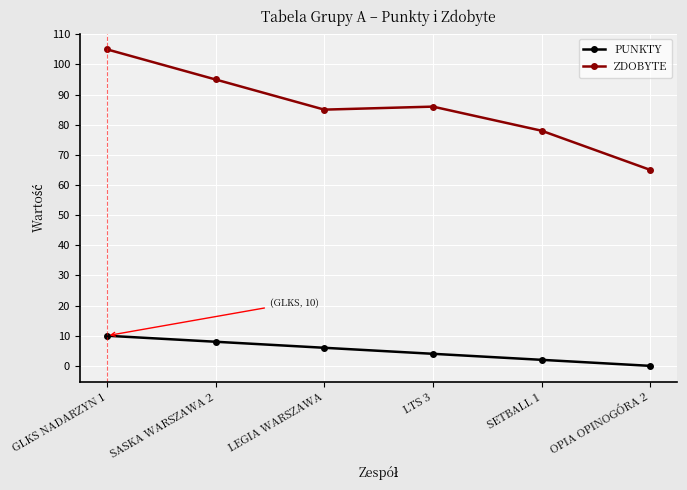

Which series has the widest spread of values?

ZDOBYTE